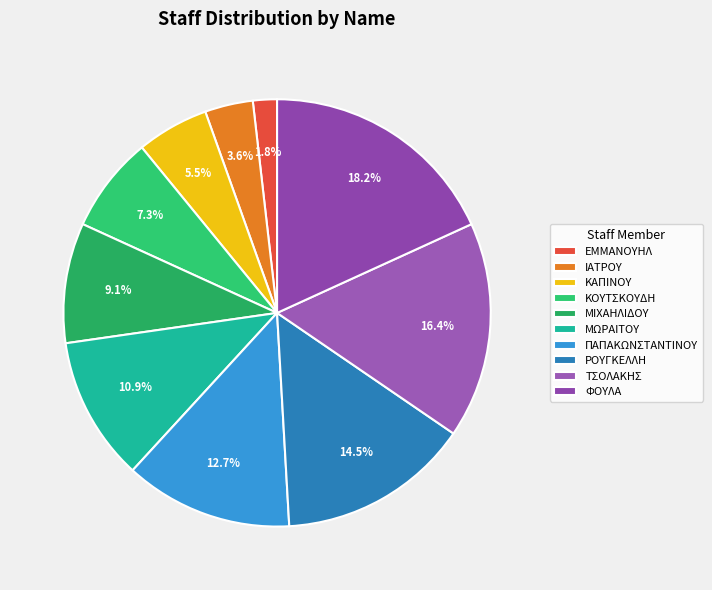

Do ΜΙΧΑΗΛΙΔΟΥ and ΕΜΜΑΝΟΥΗΛ together represent more than half of the pie?

No